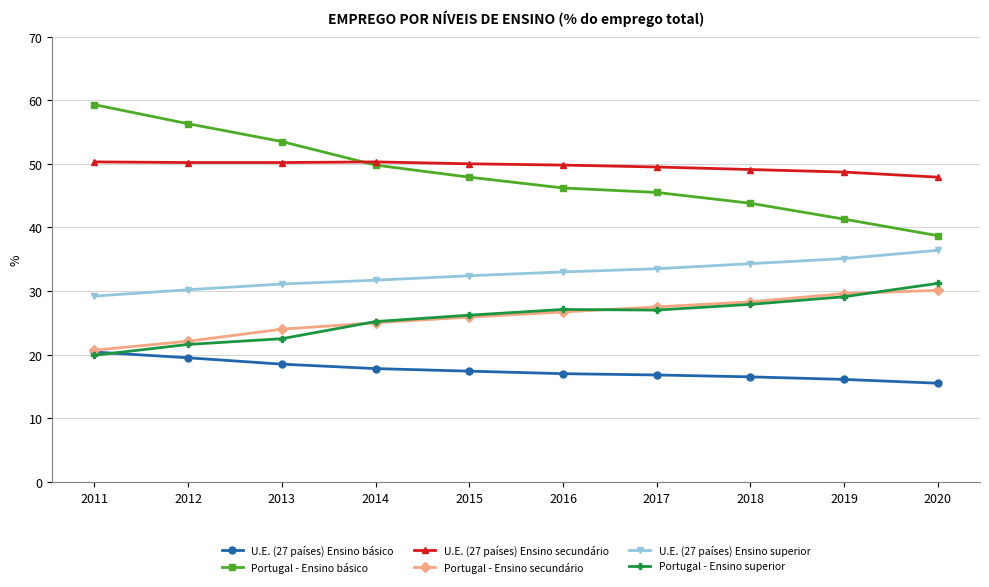

True or false: U.E. (27 países) Ensino superior and Portugal - Ensino básico cross at least once.

False